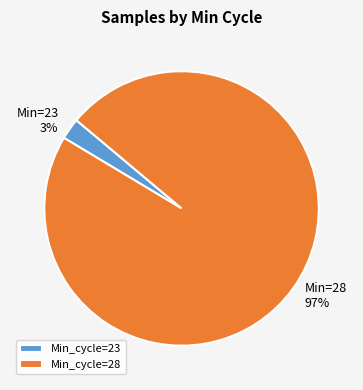

Between Min_cycle=28 and Min_cycle=23, which is larger?

Min_cycle=28